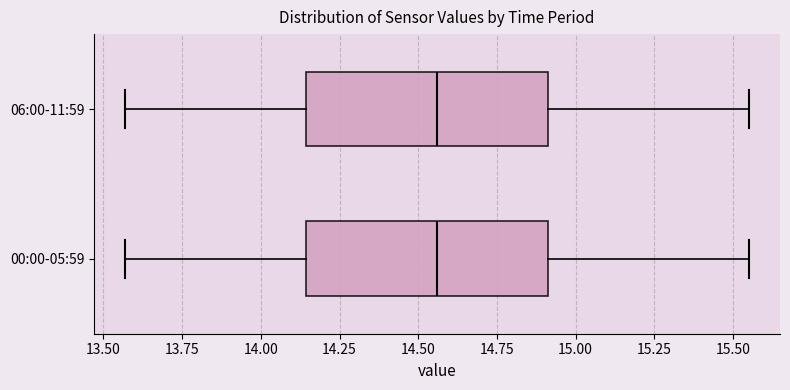

Reading bottom to top, transcribe this box plot: for each box, give where its median line is, the range the box spans, and where its two whiskers end, as read against the x-axis. The values are not printed on the chart, so give them approximately, as read against the axis.

00:00-05:59: median 14.55, box 14.15 to 14.90, whiskers 13.55 to 15.55
06:00-11:59: median 14.55, box 14.15 to 14.90, whiskers 13.55 to 15.55